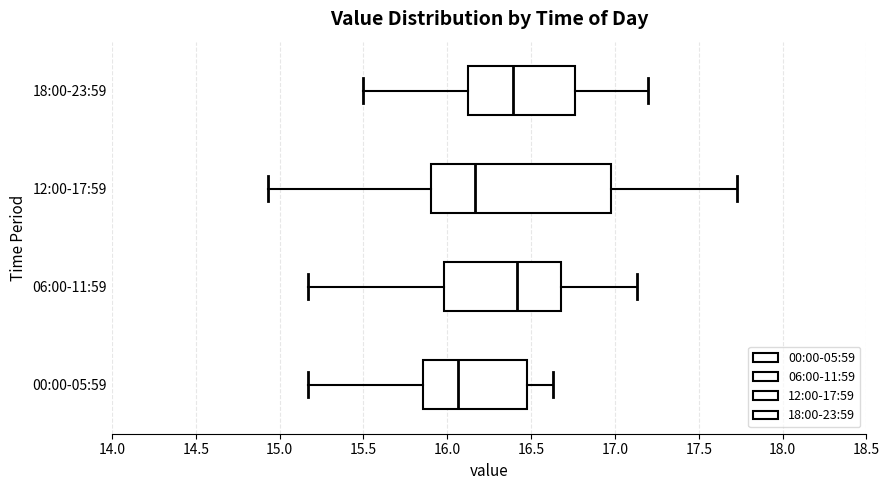

Which box is the widest, from its left edge to its right edge?

12:00-17:59